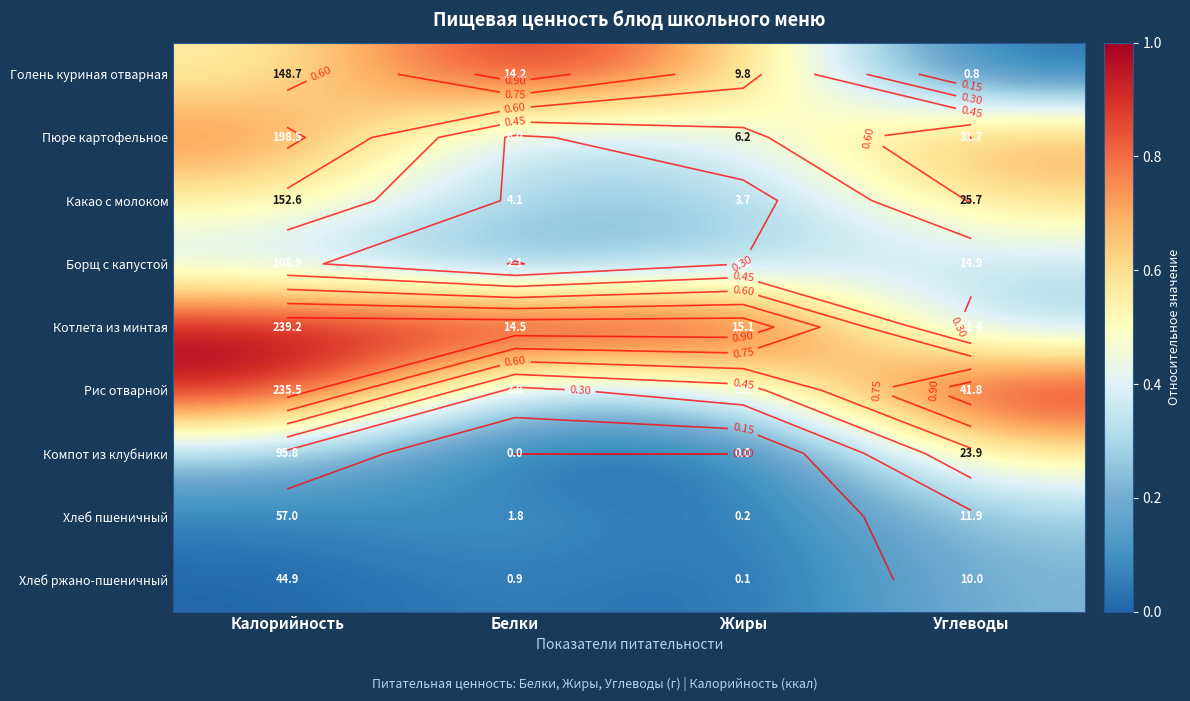

The value of Хлеб пшеничный at Жиры is 0.0. True or false?

True